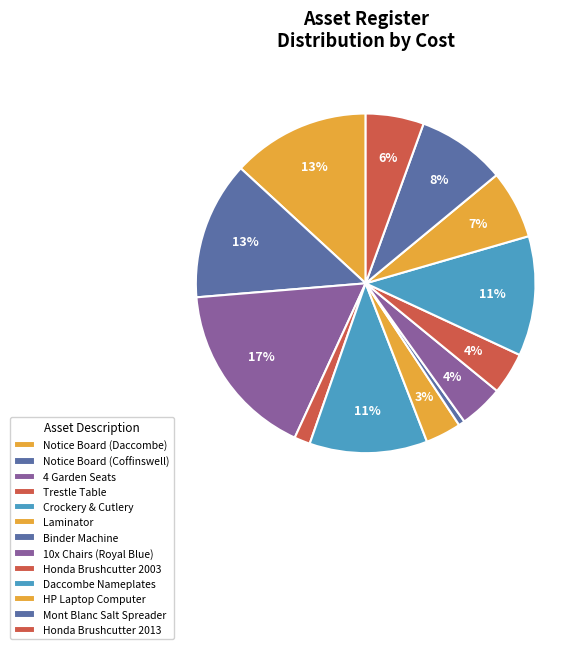

Is it true that Laminator is 10% of the pie?

False